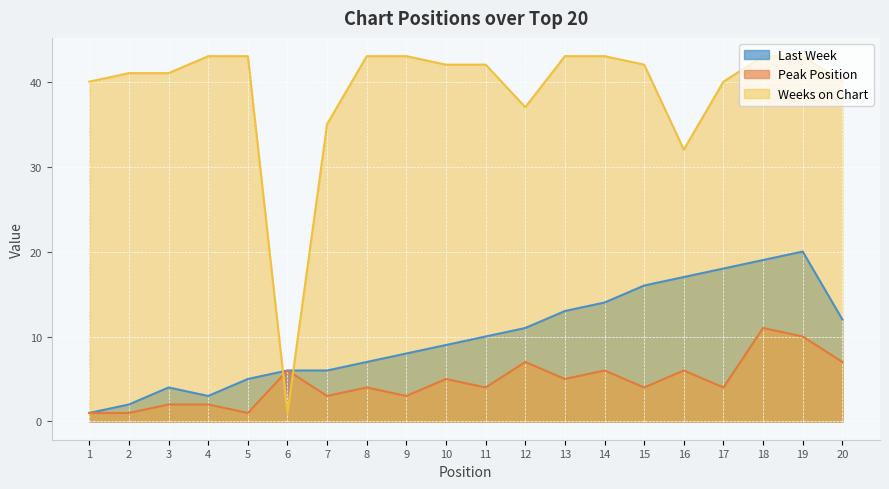

Reading left to right, what are all the values shown in this chart?

Last Week: 1=1	2=2	3=4	4=3	5=5	6=6	7=6	8=7	9=8	10=9	11=10	12=11	13=13	14=14	15=16	16=17	17=18	18=19	19=20	20=12
Peak Position: 1=1	2=1	3=2	4=2	5=1	6=6	7=3	8=4	9=3	10=5	11=4	12=7	13=5	14=6	15=4	16=6	17=4	18=11	19=10	20=7
Weeks on Chart: 1=40	2=41	3=41	4=43	5=43	6=1	7=35	8=43	9=43	10=42	11=42	12=37	13=43	14=43	15=42	16=32	17=40	18=43	19=43	20=40